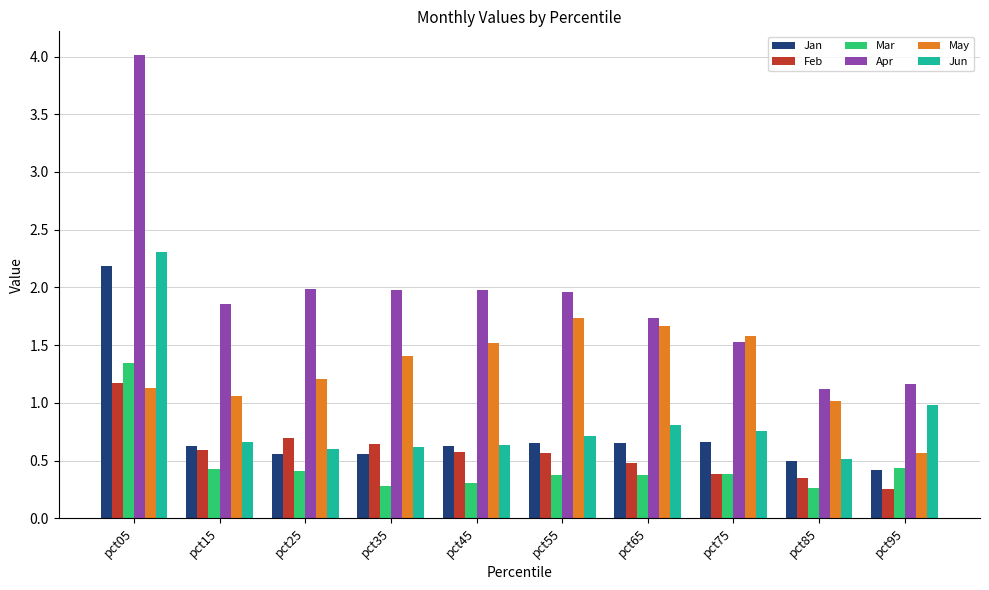

What is the difference between the highest and lowest values at pct35?

1.7